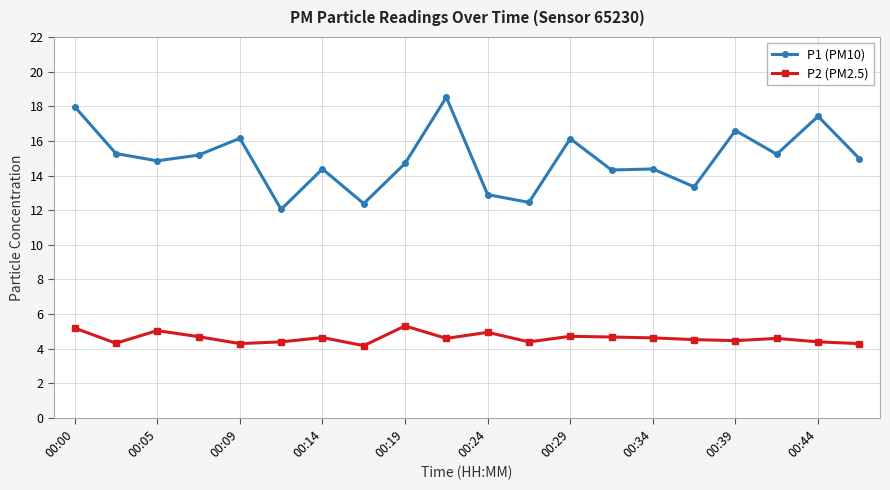

Which series has the largest total across all categories?

P1 (PM10)